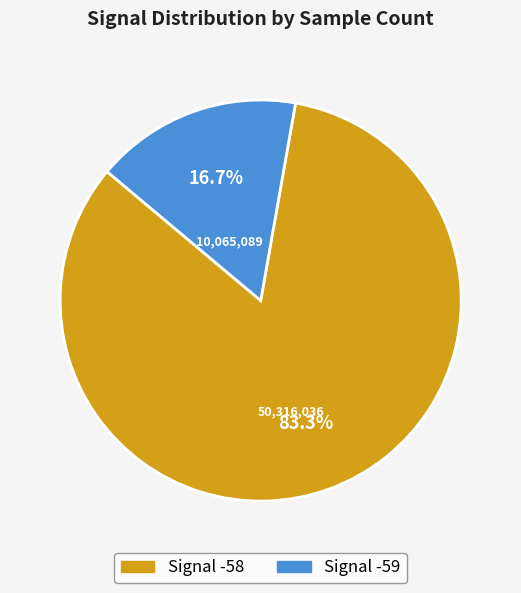

Is there a majority slice in this chart?

Yes